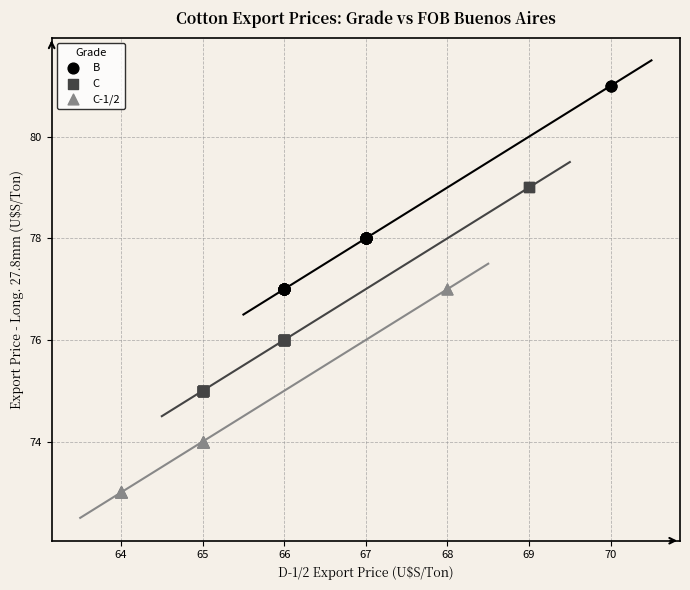

Which series contains the lowest Y value?

C-1/2